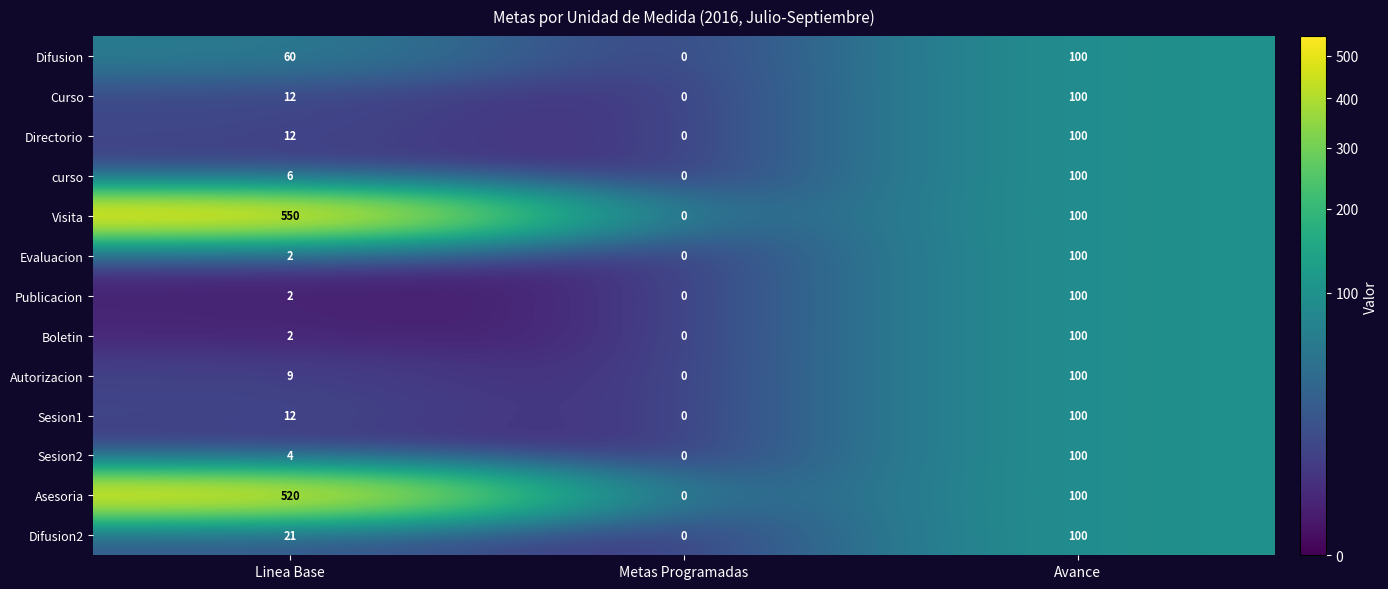

Between Linea Base and Avance, which series saw the biggest shift?

Visita